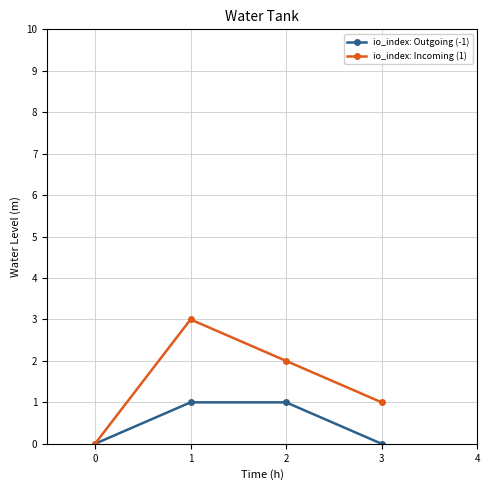

At which label does io_index: Incoming (1) reach its peak?

1